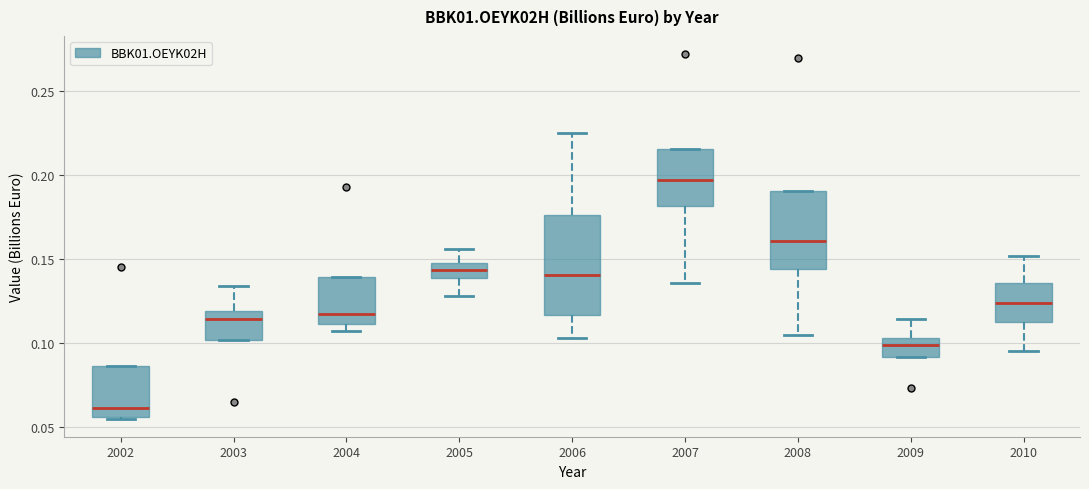

Reading left to right, read every box against the y-axis: the position of its median line, the range the box covers, and the ends of its whiskers. The values are not printed on the chart, so give them approximately, as read against the axis.

2002: median 0.060, box 0.055 to 0.085, whiskers 0.055 to 0.085
2003: median 0.115, box 0.100 to 0.120, whiskers 0.100 to 0.135
2004: median 0.115, box 0.110 to 0.140, whiskers 0.105 to 0.140
2005: median 0.145, box 0.140 to 0.150, whiskers 0.130 to 0.155
2006: median 0.140, box 0.115 to 0.175, whiskers 0.105 to 0.225
2007: median 0.195, box 0.180 to 0.215, whiskers 0.135 to 0.215
2008: median 0.160, box 0.145 to 0.190, whiskers 0.105 to 0.190
2009: median 0.100, box 0.090 to 0.105, whiskers 0.090 to 0.115
2010: median 0.125, box 0.110 to 0.135, whiskers 0.095 to 0.150